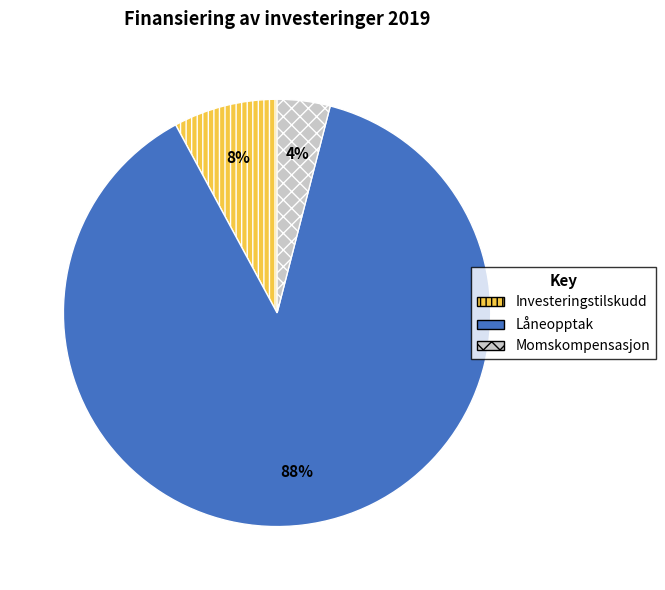

Is there a majority slice in this chart?

Yes